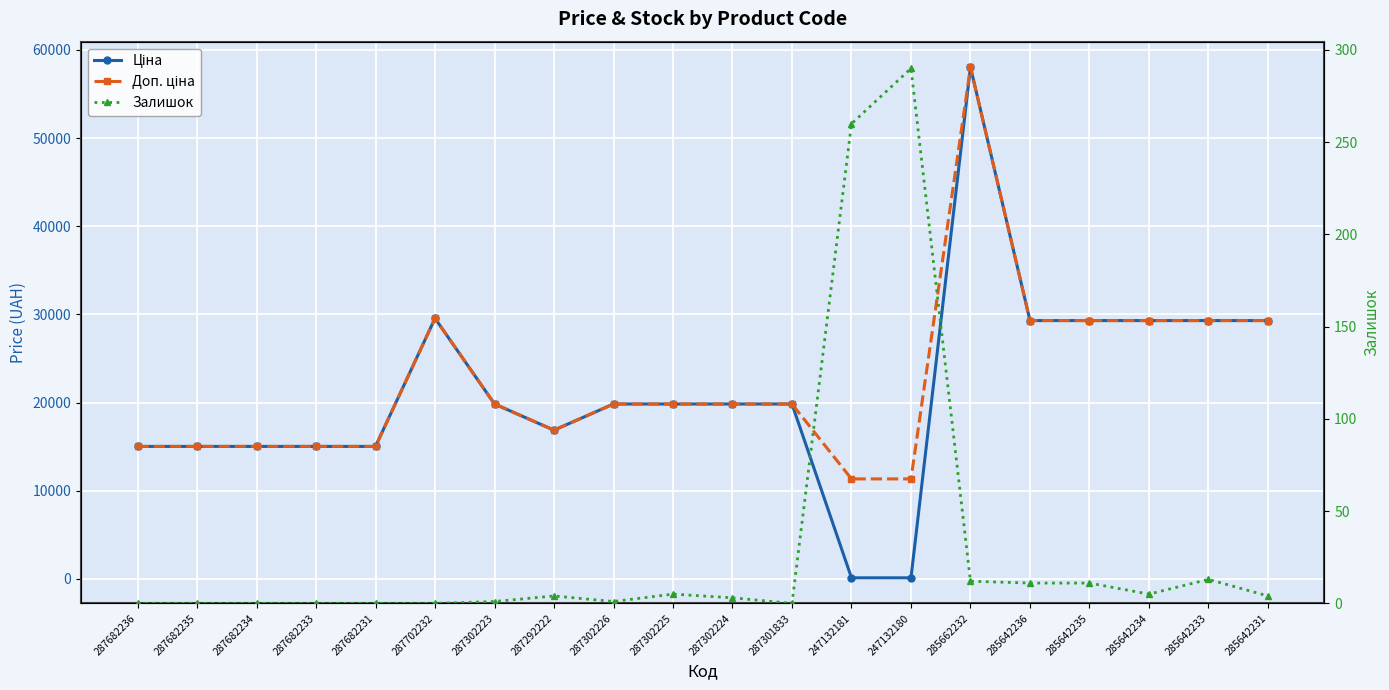

At how many categories does at least one series exceed 28069?

7